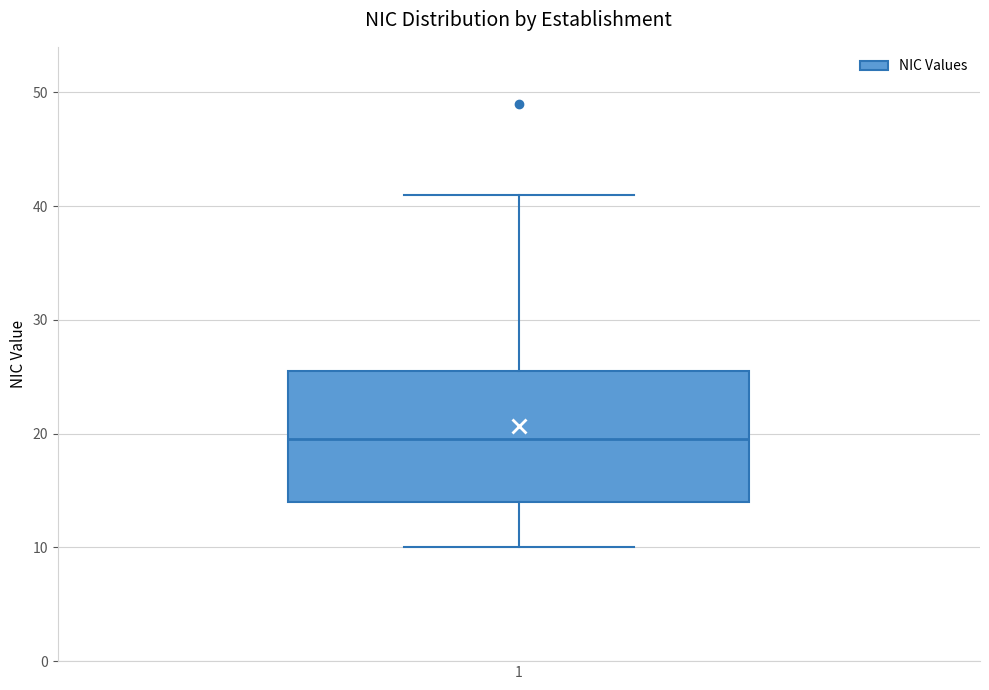

Read this box plot against the y-axis: the position of the median line, the range covered by the box, and the ends of both whiskers. The values are not printed on the chart, so give them approximately, as read against the axis.

median 20, box 14 to 26, whiskers 10 to 41